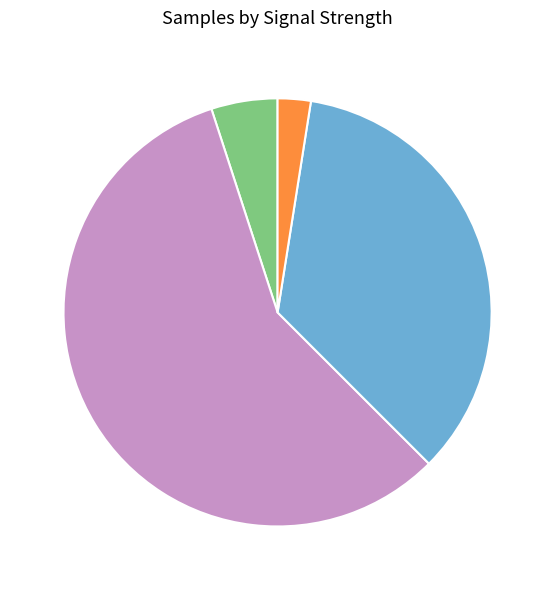

How many segments does this pie chart have?

4